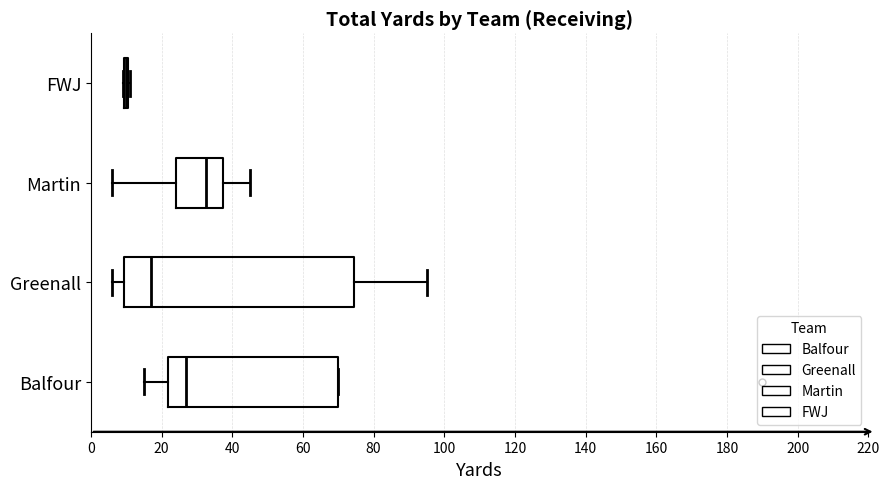

Reading bottom to top, read every box against the x-axis: the position of its median line, the range the box covers, and the ends of its whiskers. The values are not printed on the chart, so give them approximately, as read against the axis.

Balfour: median 28, box 22 to 70, whiskers 16 to 70
Greenall: median 18, box 10 to 74, whiskers 6 to 96
Martin: median 32, box 24 to 38, whiskers 6 to 46
FWJ: box collapsed to a line at 10, whiskers 10 to 12